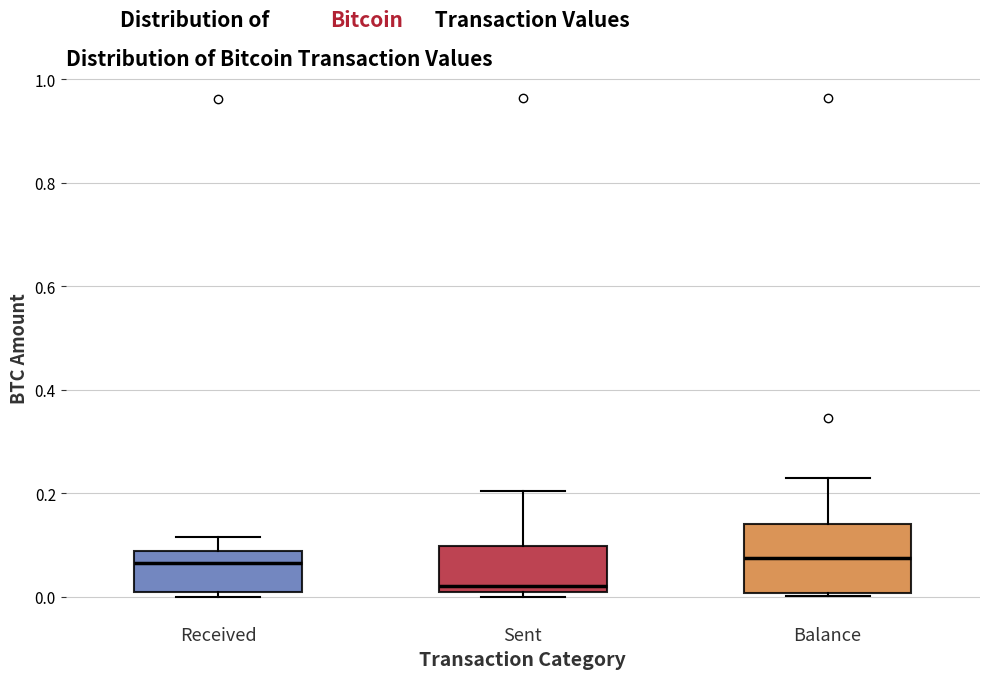

Reading left to right, read every box against the y-axis: the position of its median line, the range the box covers, and the ends of its whiskers. The values are not printed on the chart, so give them approximately, as read against the axis.

Received: median 0.06, box 0.02 to 0.08, whiskers 0.00 to 0.12
Sent: median 0.02 (just above the box's lower edge), box 0.02 to 0.10, whiskers 0.00 to 0.20
Balance: median 0.08, box 0.00 to 0.14, whiskers 0.00 to 0.22